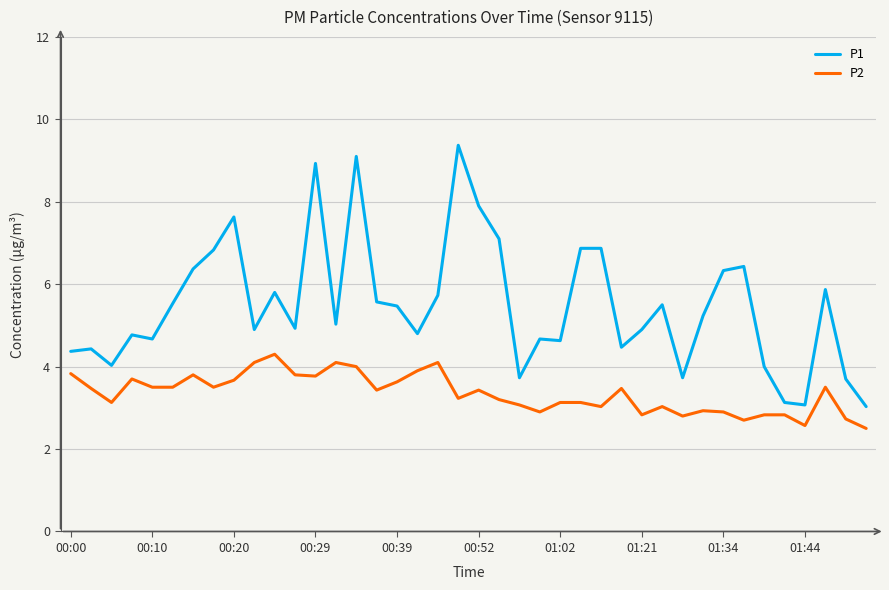

What is the difference between the maximum and minimum values in the P2 series?

1.8